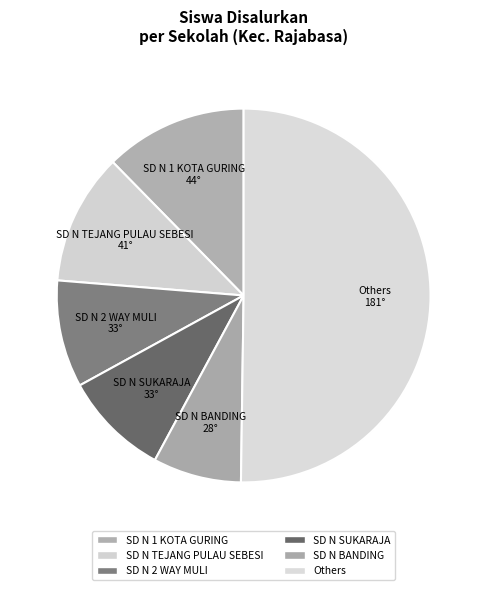

Which slice is the largest?

Others